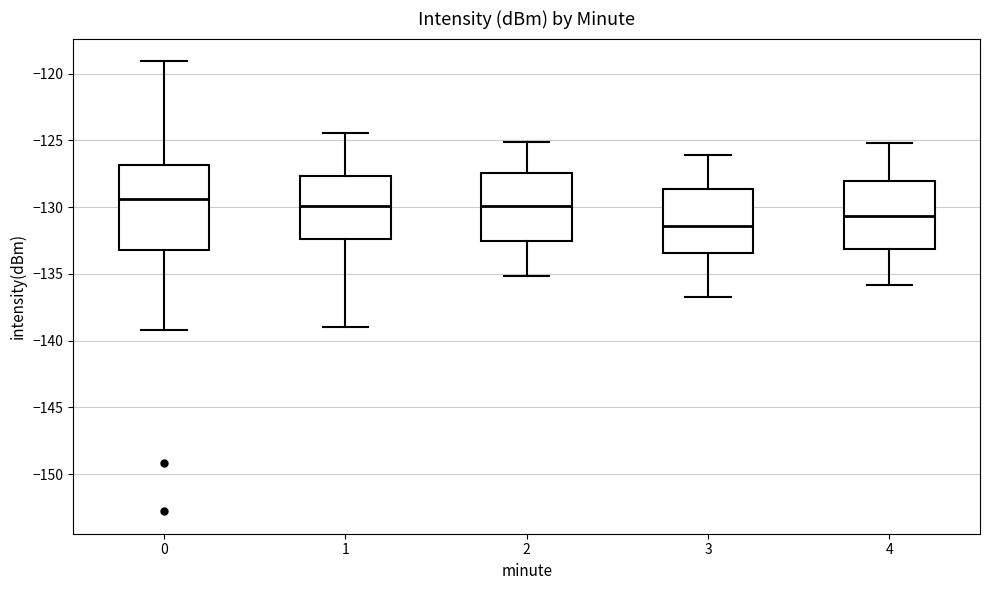

Which box has the lowest median line?

3